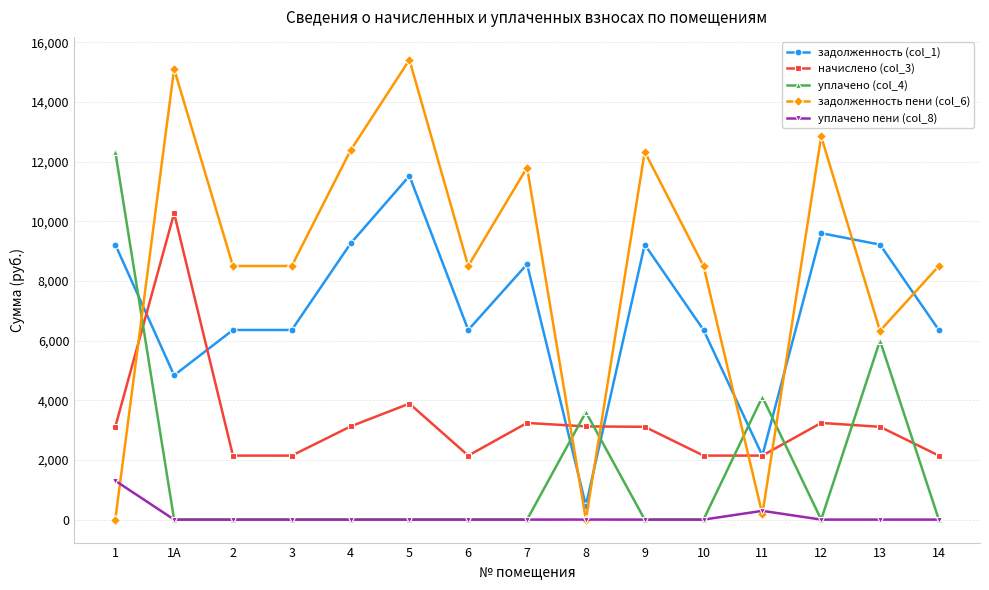

The value of уплачено пени (col_8) at 13 is 0.0. True or false?

True